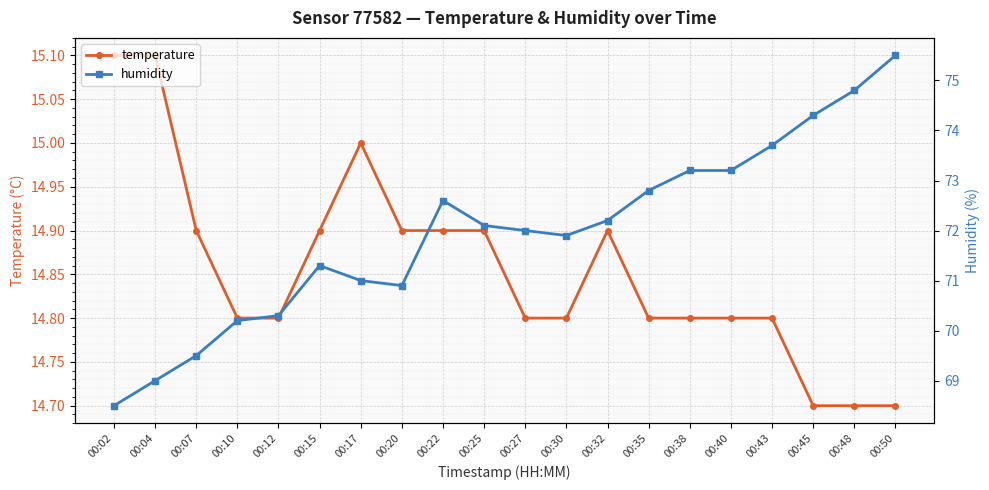

What is the sum of the temperature values at 00:20 and 00:07?

29.8